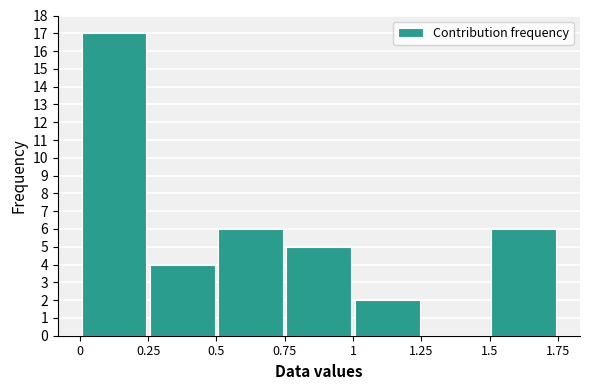

Reading left to right, transcribe this chart: for each bar, give the range it covers on the x-axis and its height. The values are not printed on the chart, so give them approximately, as read against the axis.

0 to 0.25: 17
0.25 to 0.5: 4
0.5 to 0.75: 6
0.75 to 1: 5
1 to 1.25: 2
1.25 to 1.5: 0
1.5 to 1.75: 6